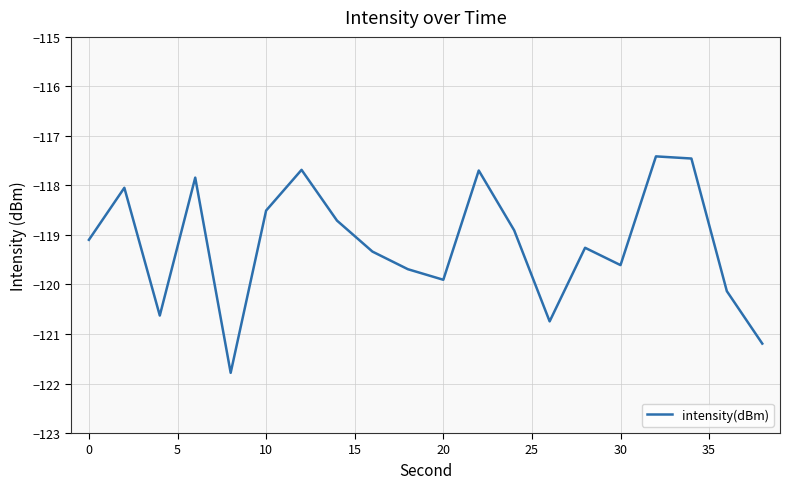

How many values are below -119?

11